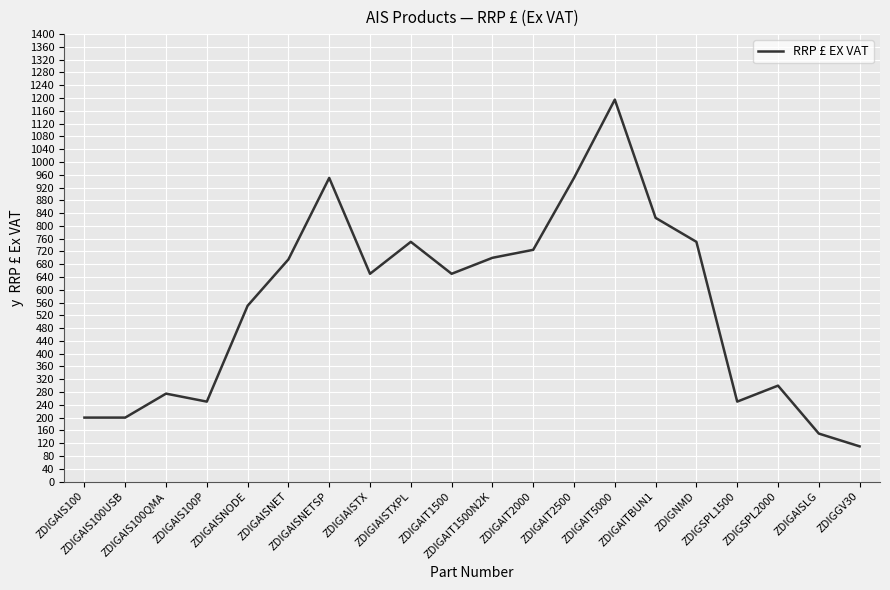

What is the minimum value shown in the chart?

110